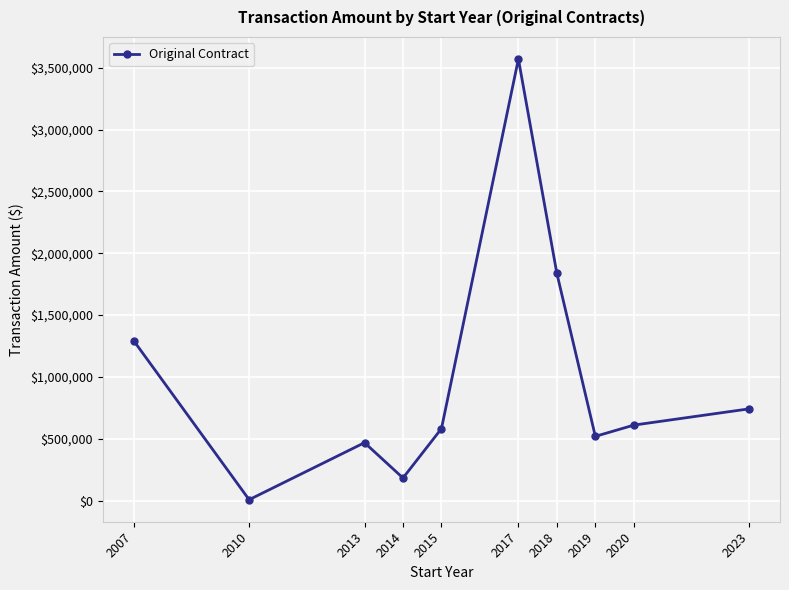

Reading left to right, transcribe all the data shown in this chart.

1292366	6850	467911	182400	581800	3570366	1836127	518962	609965	741531